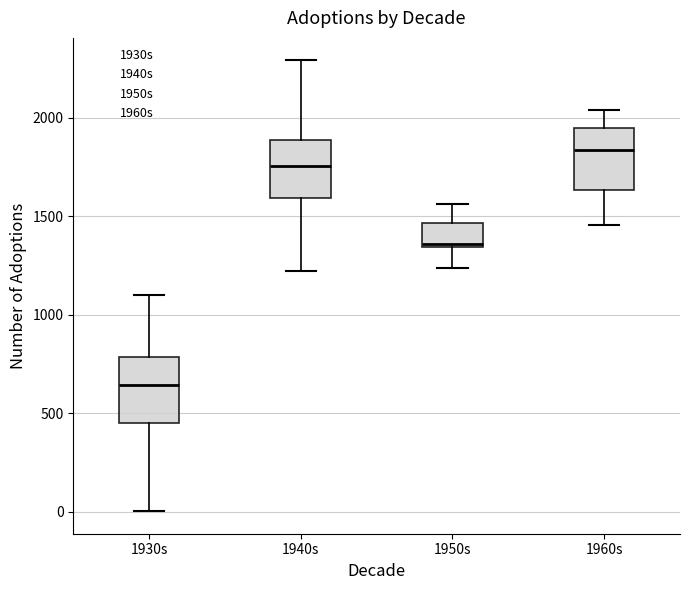

Reading left to right, read every box against the y-axis: the position of its median line, the range the box covers, and the ends of its whiskers. The values are not printed on the chart, so give them approximately, as read against the axis.

1930s: median 650, box 450 to 800, whiskers 0 to 1100
1940s: median 1750, box 1600 to 1900, whiskers 1200 to 2300
1950s: median 1350 (just above the box's lower edge), box 1350 to 1450, whiskers 1250 to 1550
1960s: median 1850, box 1650 to 1950, whiskers 1450 to 2050